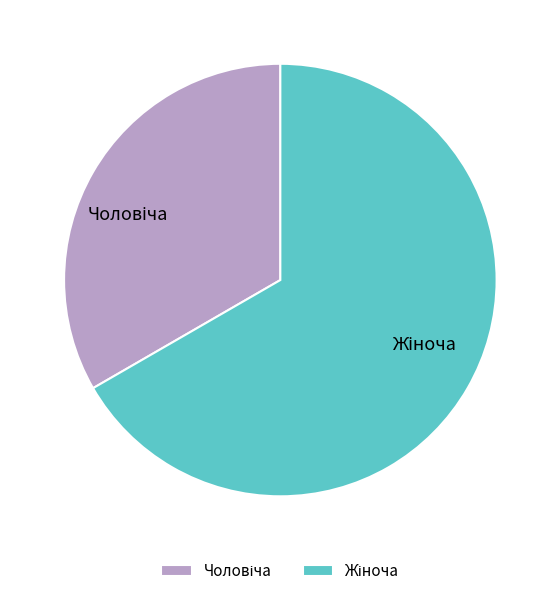

Is there a majority slice in this chart?

Yes